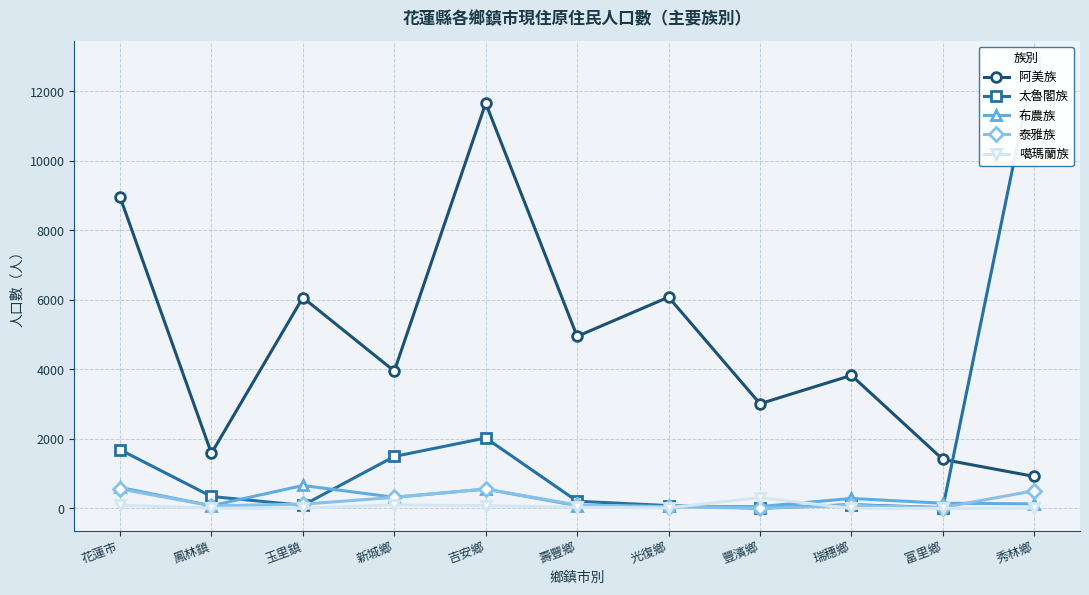

What are all the series names shown in the legend?

阿美族, 太魯閣族, 布農族, 泰雅族, 噶瑪蘭族